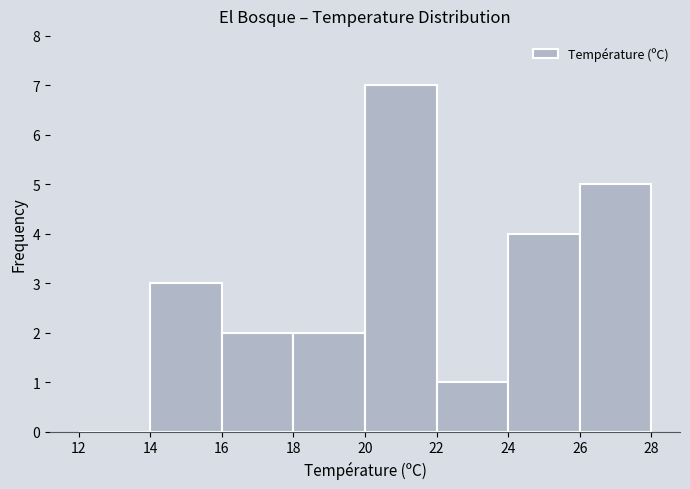

How tall is the bar that spans 14 to 16 on the x-axis? The values are not printed on the chart, so give them approximately, as read against the axis.

3